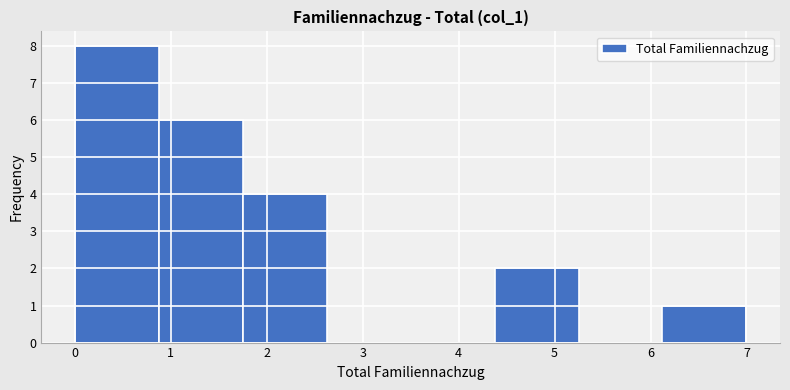

Which range on the x-axis has the tallest bar?

0.0 to 0.9